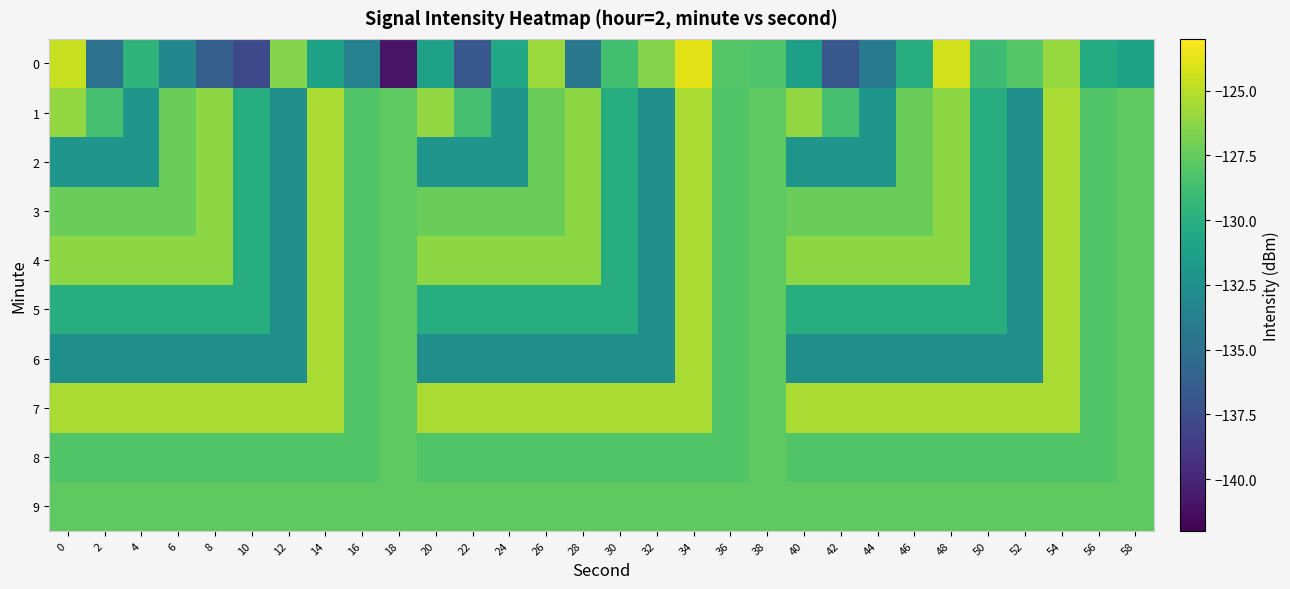

What is the greatest value displayed?

-123.8